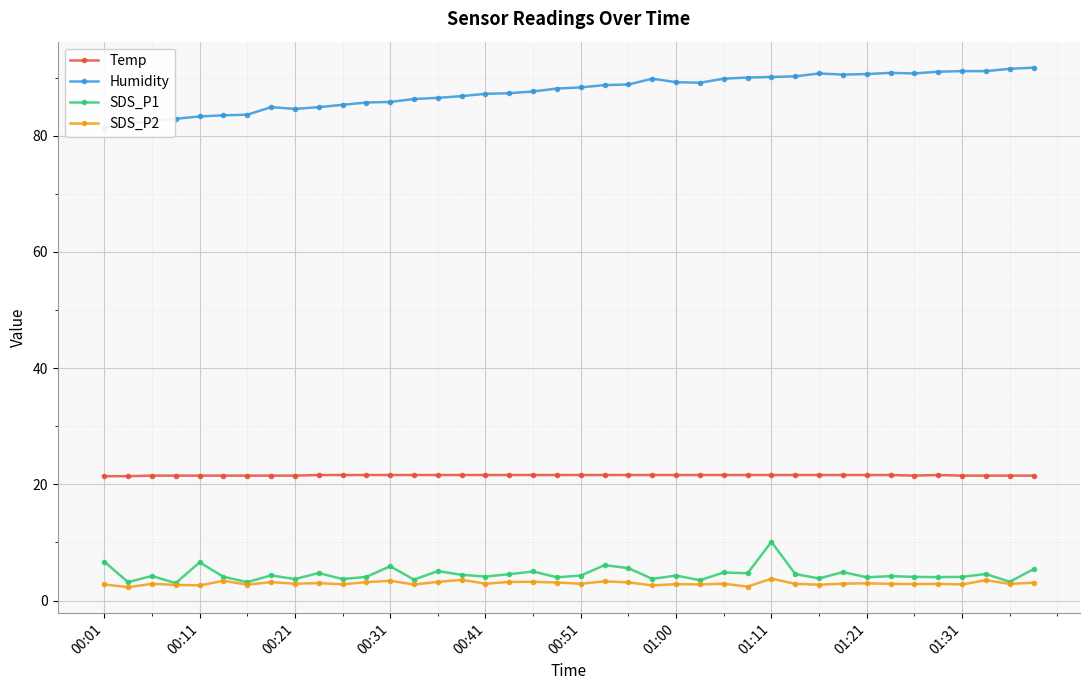

True or false: SDS_P2 has more than 0 points higher than both neighbors.

True